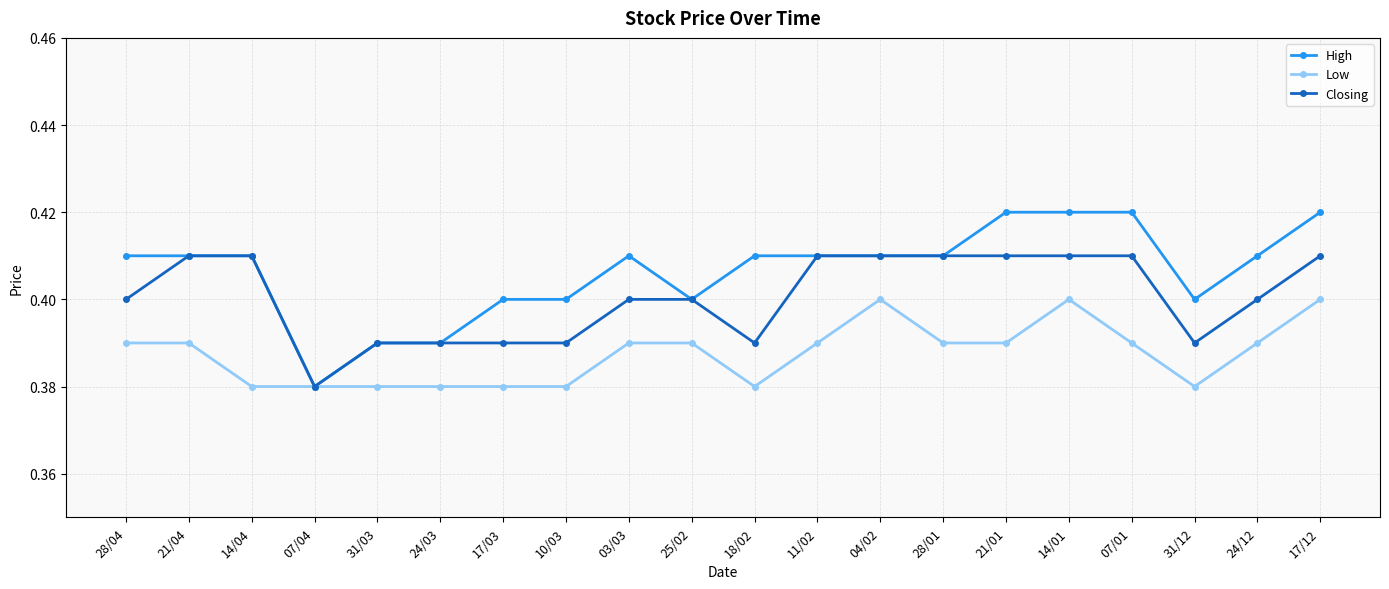

Rank the series by their average value, from lowest to highest.

Low, Closing, High